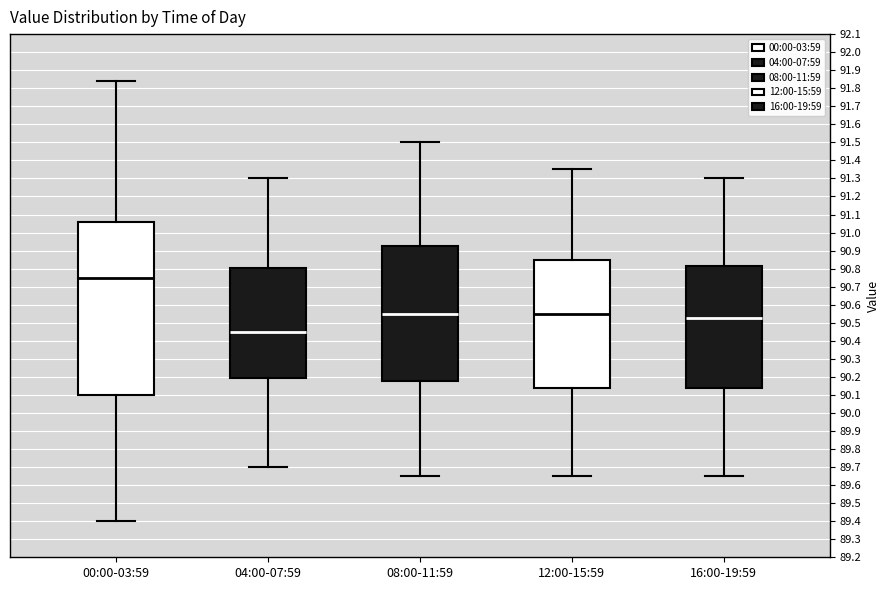

Reading left to right, read every box against the y-axis: the position of its median line, the range the box covers, and the ends of its whiskers. The values are not printed on the chart, so give them approximately, as read against the axis.

00:00-03:59: median 90.75, box 90.10 to 91.06, whiskers 89.40 to 91.84
04:00-07:59: median 90.45, box 90.20 to 90.81, whiskers 89.70 to 91.30
08:00-11:59: median 90.55, box 90.18 to 90.93, whiskers 89.65 to 91.50
12:00-15:59: median 90.55, box 90.14 to 90.85, whiskers 89.65 to 91.35
16:00-19:59: median 90.53, box 90.14 to 90.81, whiskers 89.65 to 91.30